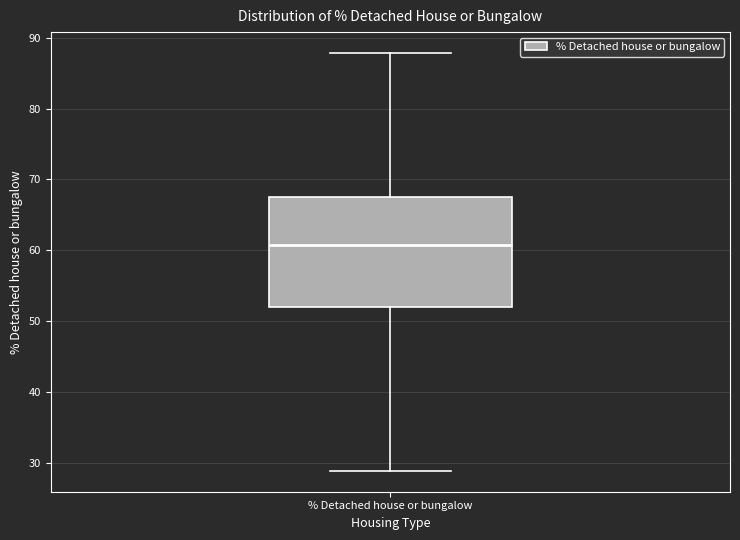

Transcribe this box plot: give where the median line is, the range the box spans, and where the two whiskers end, as read against the y-axis. The values are not printed on the chart, so give them approximately, as read against the axis.

median 61, box 52 to 67, whiskers 29 to 88